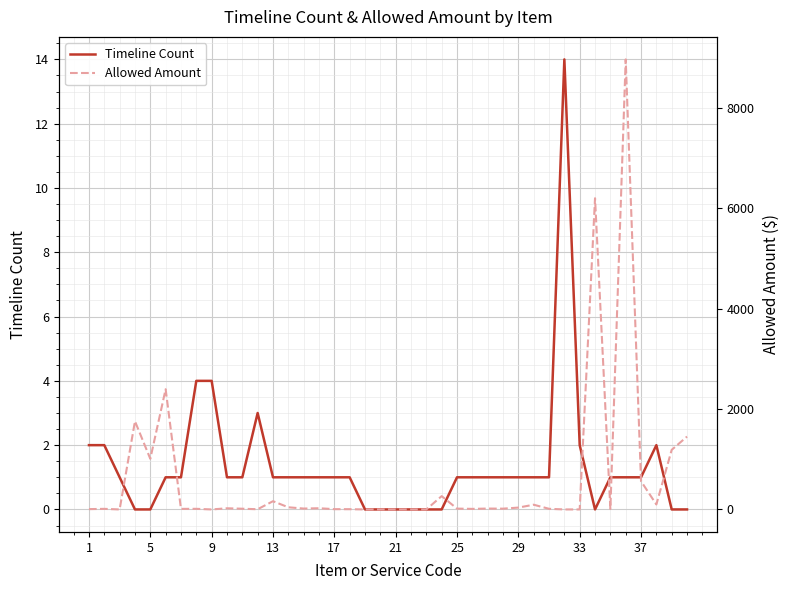

How many values in Timeline Count are above zero?

29